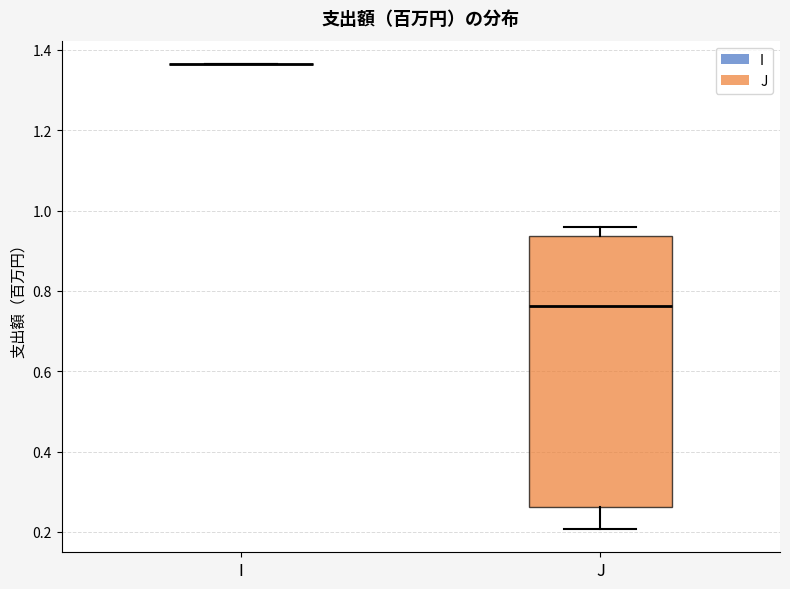

Reading left to right, read every box against the y-axis: the position of its median line, the range the box covers, and the ends of its whiskers. The values are not printed on the chart, so give them approximately, as read against the axis.

I: box collapsed to a line at 1.36, whiskers 1.36 to 1.36
J: median 0.76, box 0.26 to 0.94, whiskers 0.20 to 0.96